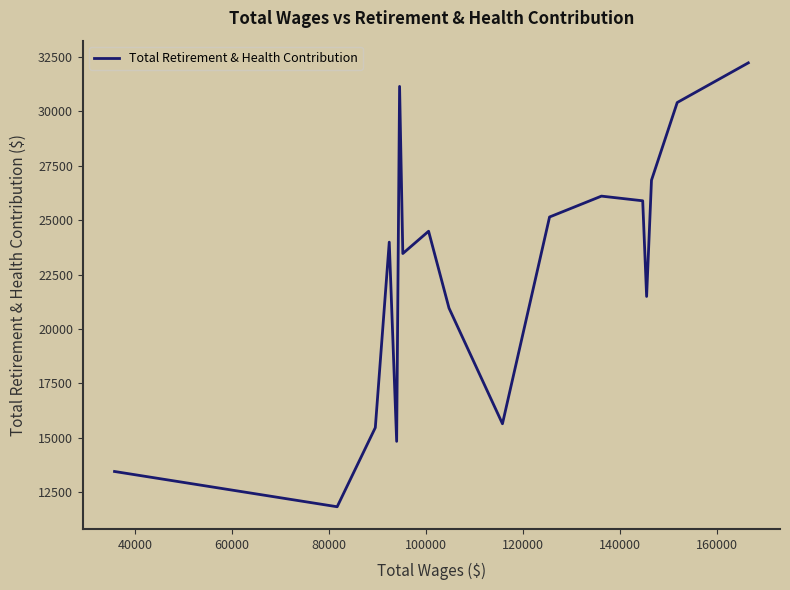

Does the chart display data point markers on the line(s)?

No